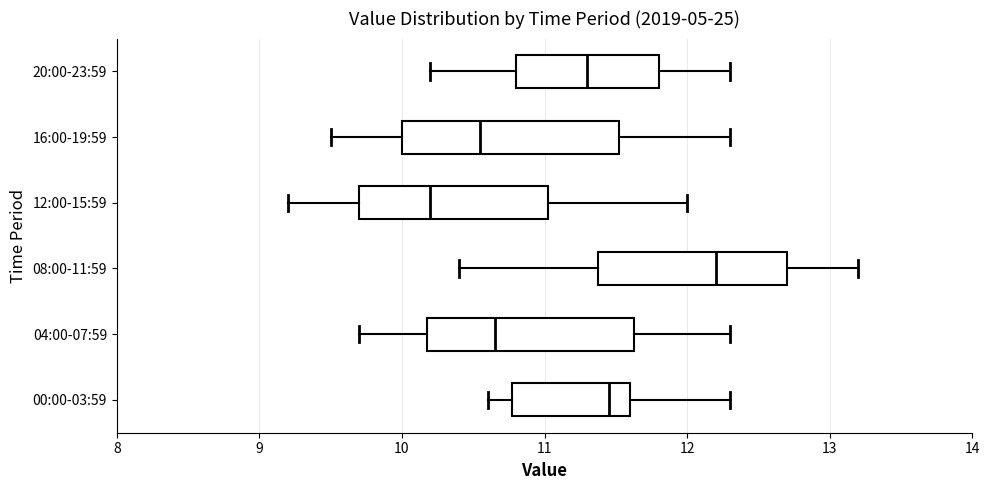

Which box's median line is the furthest to the left?

12:00-15:59